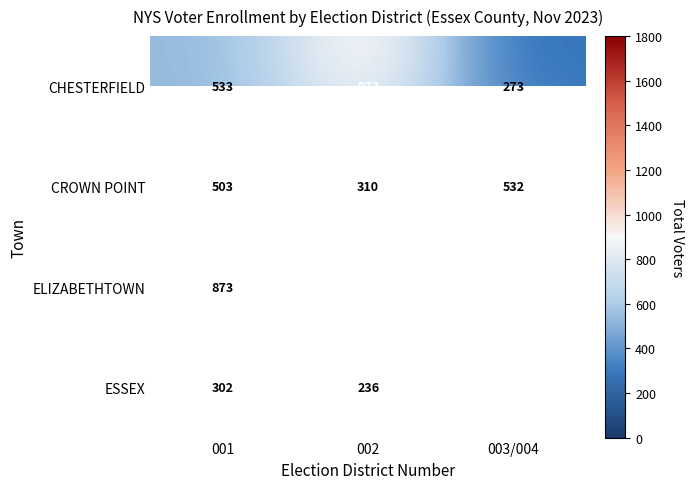

Rank the categories by CROWN POINT value from lowest to highest.

002, 001, 003/004